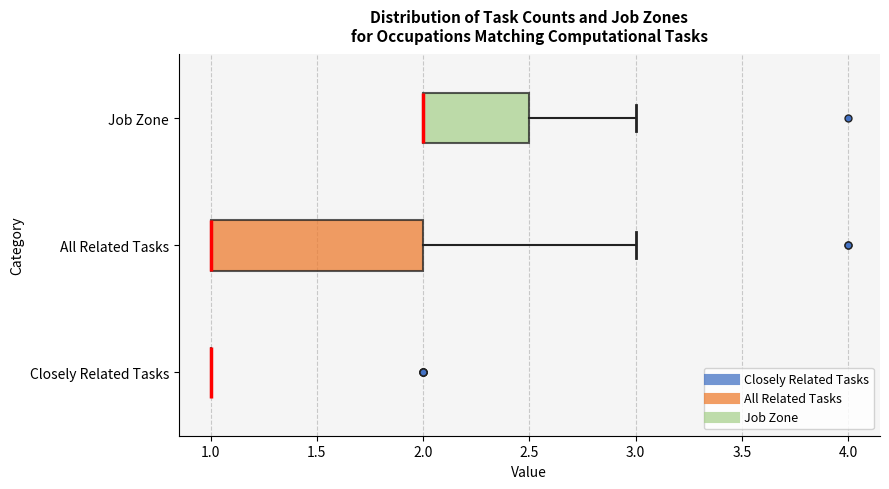

Reading bottom to top, read every box against the x-axis: the position of its median line, the range the box covers, and the ends of its whiskers. The values are not printed on the chart, so give them approximately, as read against the axis.

Closely Related Tasks: box collapsed to a line at 1.0, whiskers 1.0 to 1.0
All Related Tasks: median 1.0 (drawn on the box's left edge), box 1.0 to 2.0, whiskers 1.0 to 3.0
Job Zone: median 2.0 (drawn on the box's left edge), box 2.0 to 2.5, whiskers 2.0 to 3.0